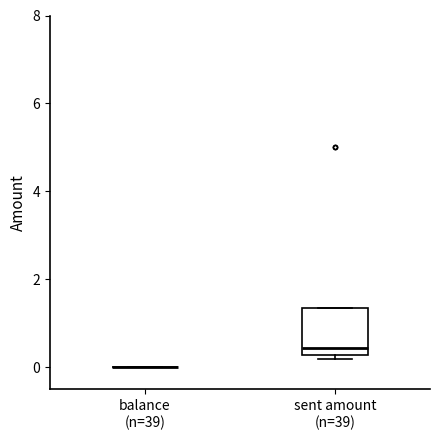

Reading left to right, read every box against the y-axis: the position of its median line, the range the box covers, and the ends of its whiskers. The values are not printed on the chart, so give them approximately, as read against the axis.

balance (n=39): box collapsed to a line at 0.0, whiskers 0.0 to 0.0
sent amount (n=39): median 0.4, box 0.2 to 1.4, whiskers 0.2 (just below the box's lower edge) to 1.4